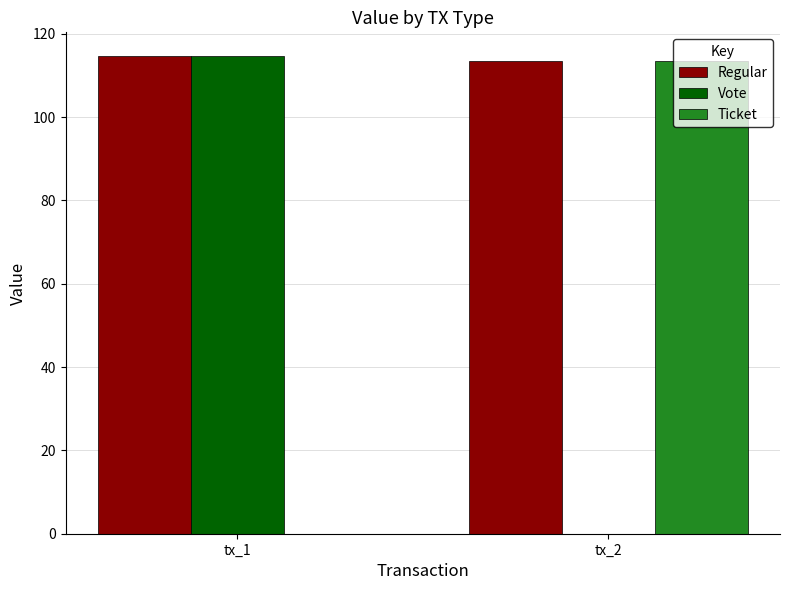

What is the sum of all Ticket values?

113.5